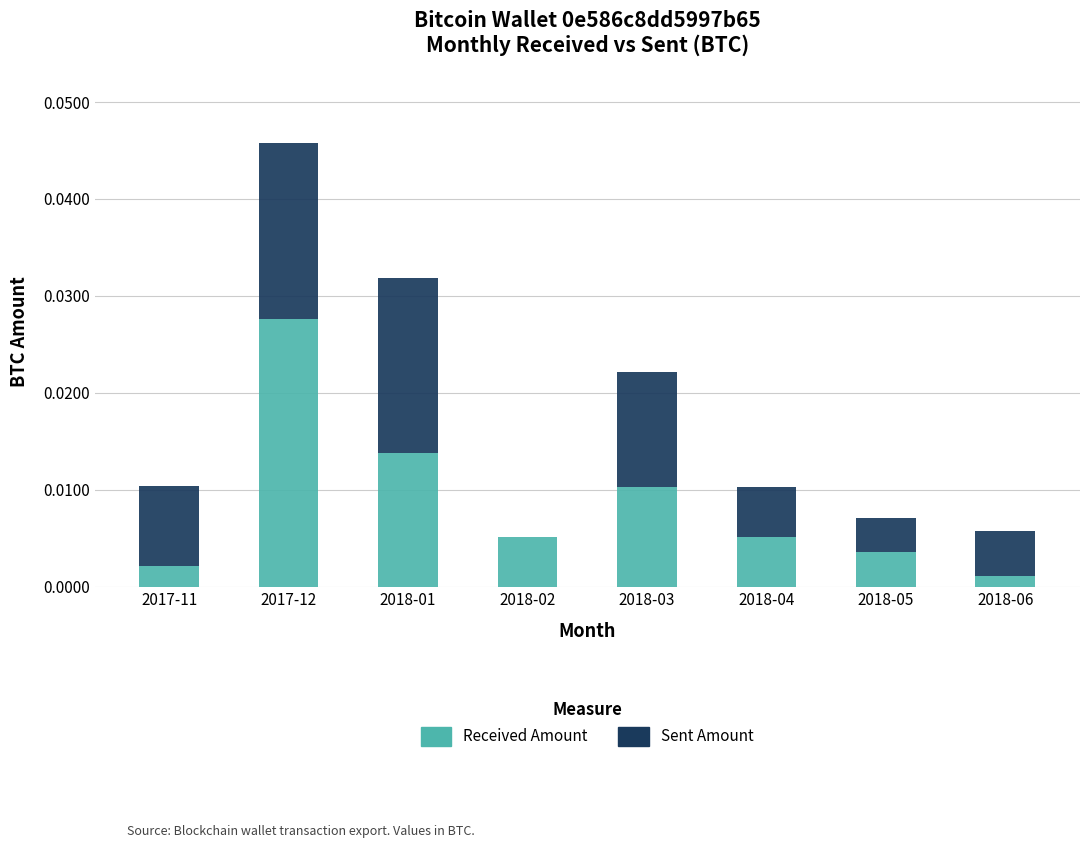

At which category is the sum across all series the highest?

2017-12